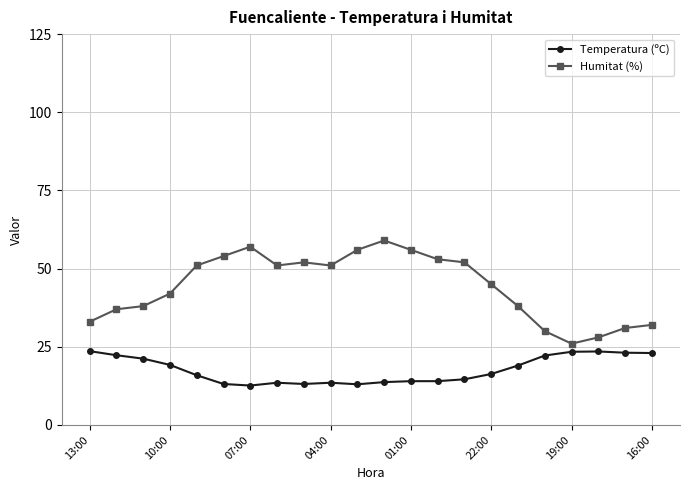

True or false: Humitat (%) and Temperatura (ºC) intersect in this chart.

False